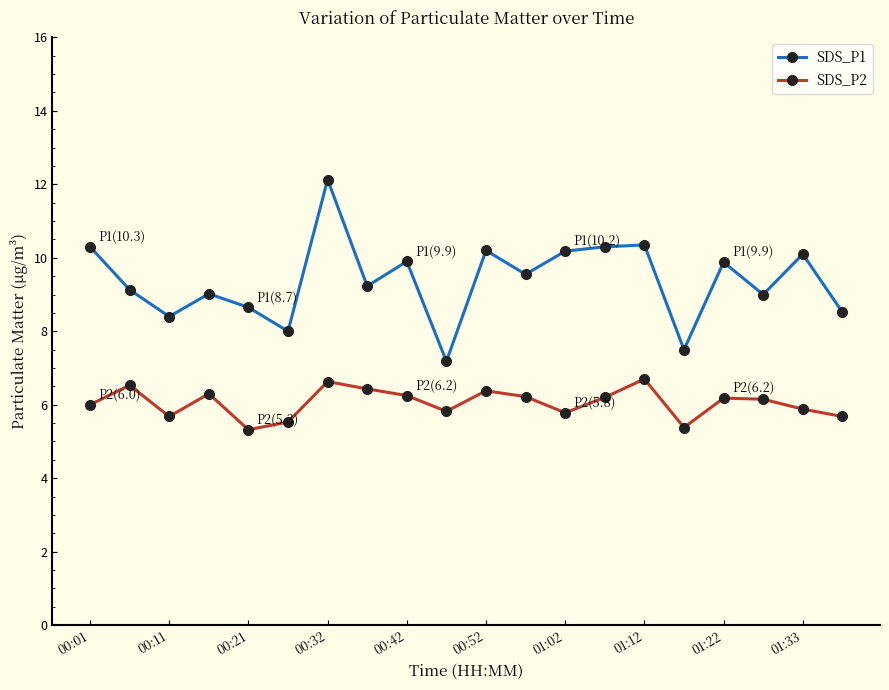

Which series has the widest spread of values?

SDS_P1